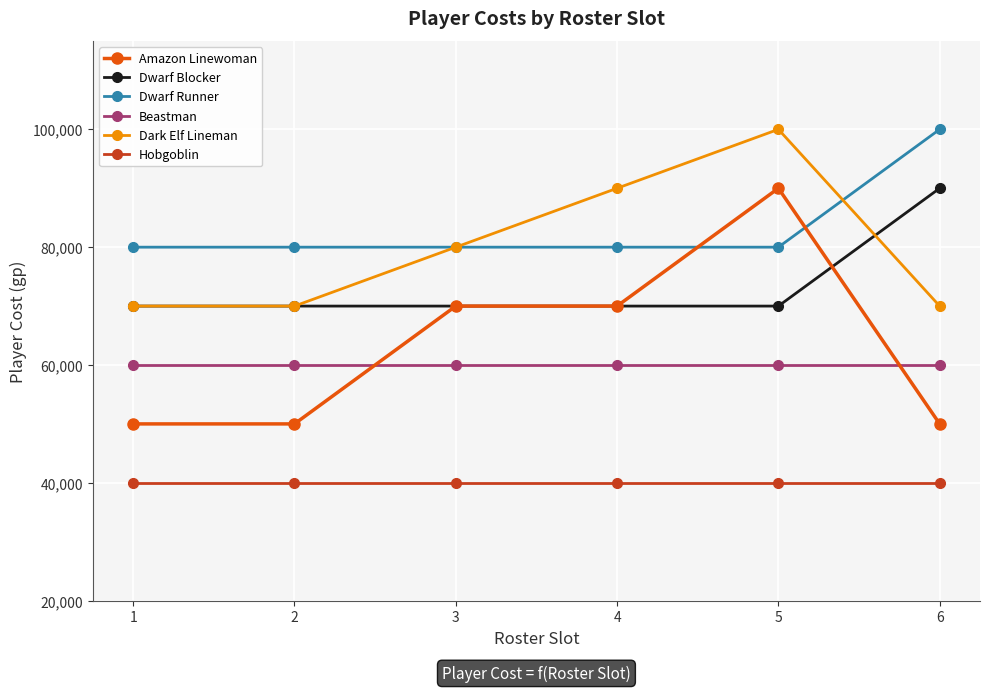

True or false: Dwarf Blocker has a value of 147599 at 6.

False